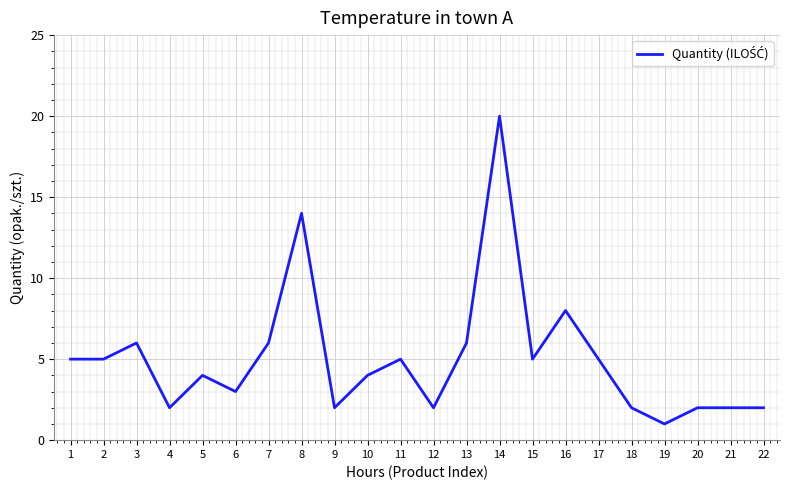

Between 2 and 4, which is larger?

2